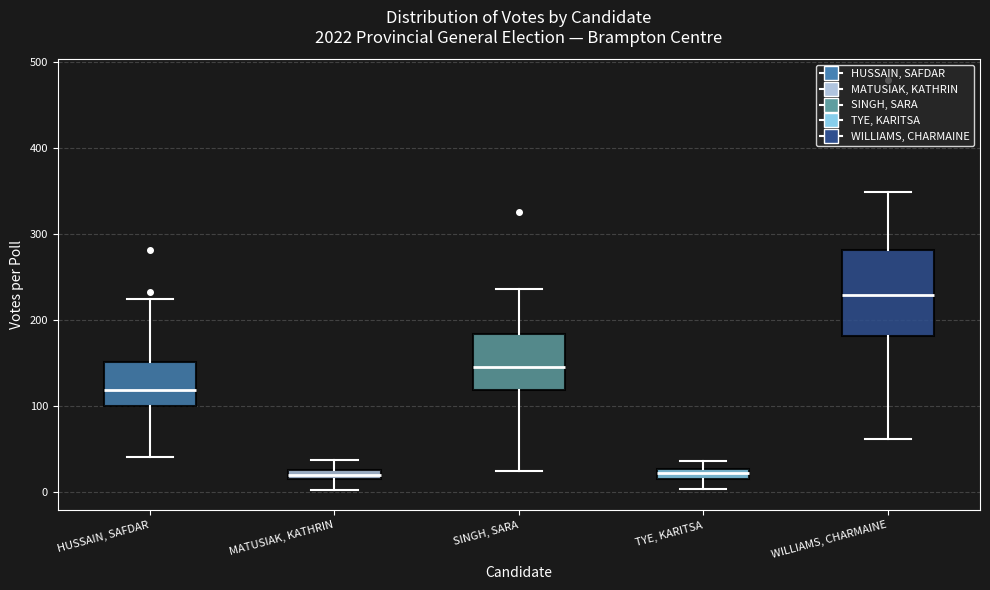

Which box is the tallest, from its lower edge to its upper edge?

WILLIAMS, CHARMAINE